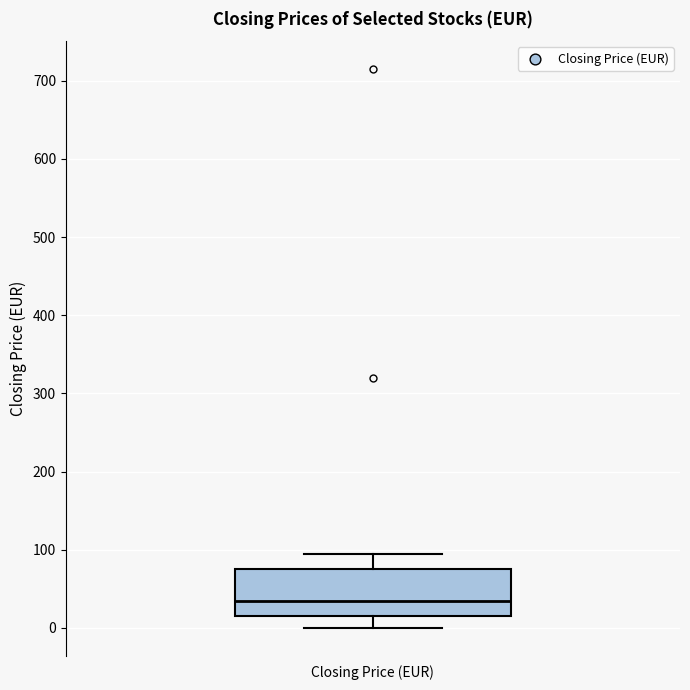

Where does the lower whisker of the box for Closing Price (EUR) end on the y-axis? The values are not printed on the chart, so give them approximately, as read against the axis.

0